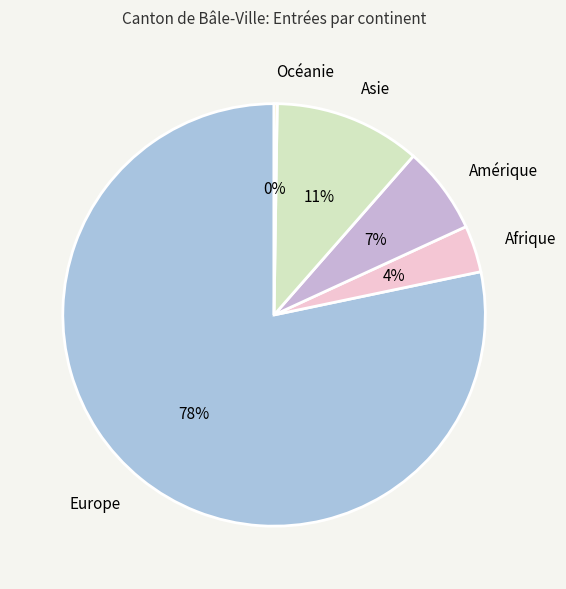

What is the ratio of the value at Amérique to the value at Europe?

0.1